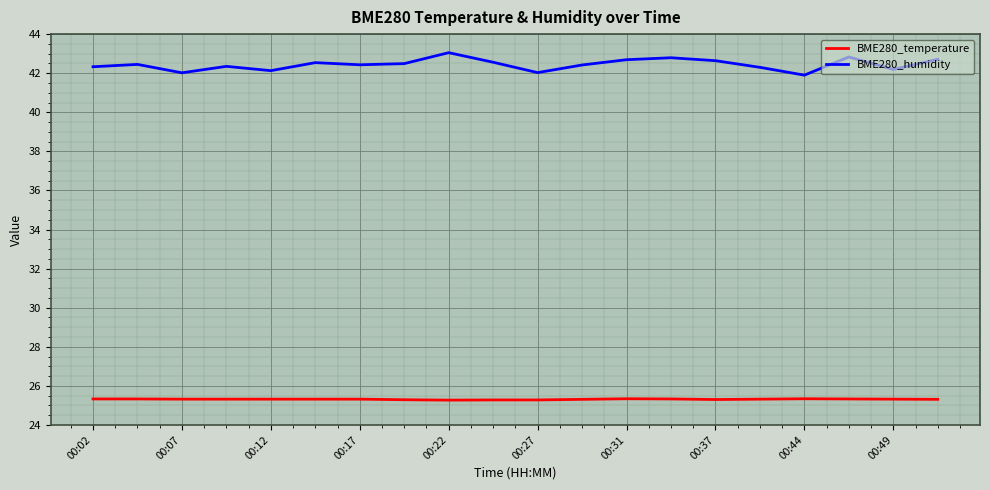

Which series has the widest spread of values?

BME280_humidity